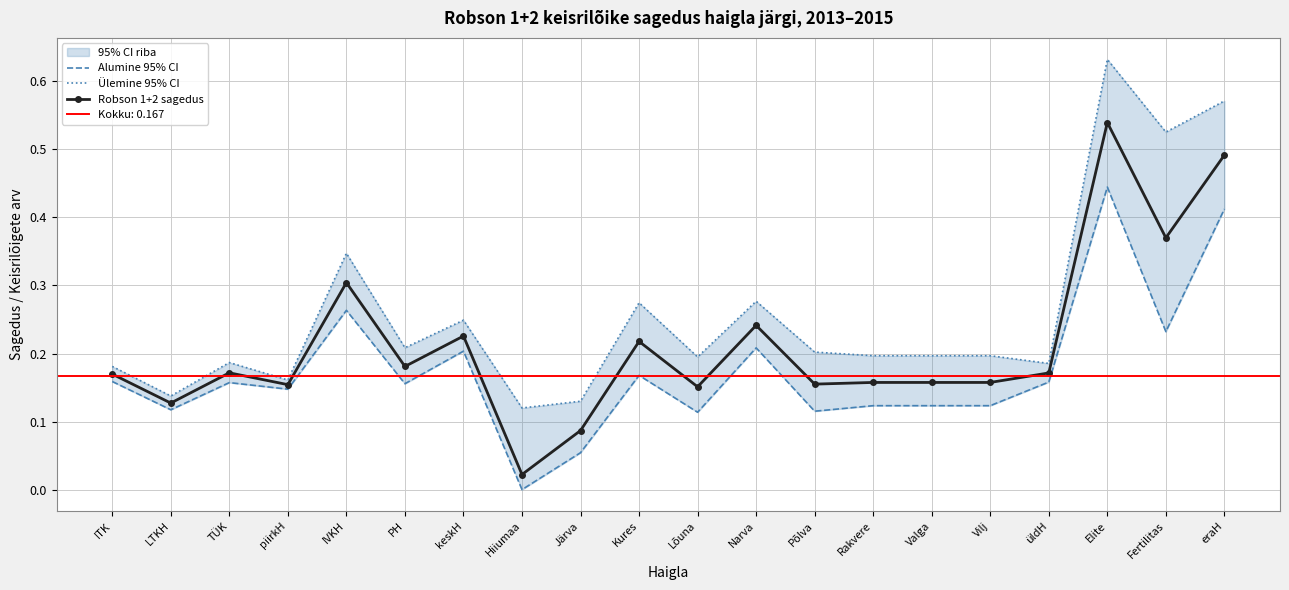

What is the label of the 12th point from the right?

Järva